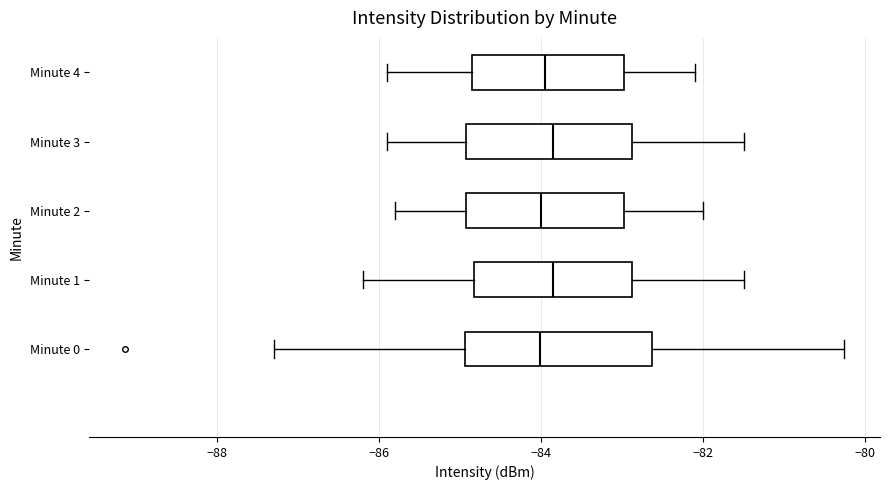

Where does the right whisker of the box for Minute 4 end on the x-axis? The values are not printed on the chart, so give them approximately, as read against the axis.

-82.0